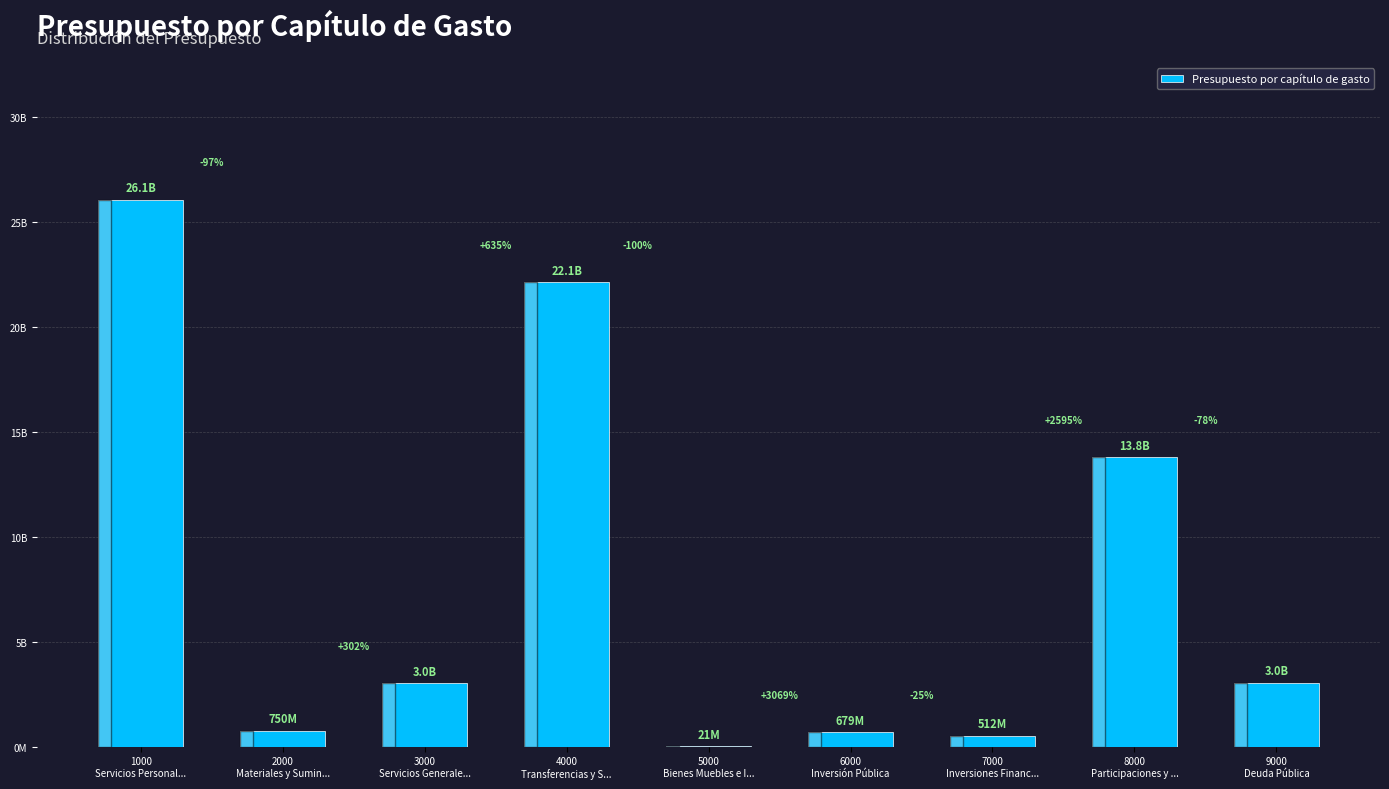

What is the label of the 4th bar from the right?

6000
Inversión Pública